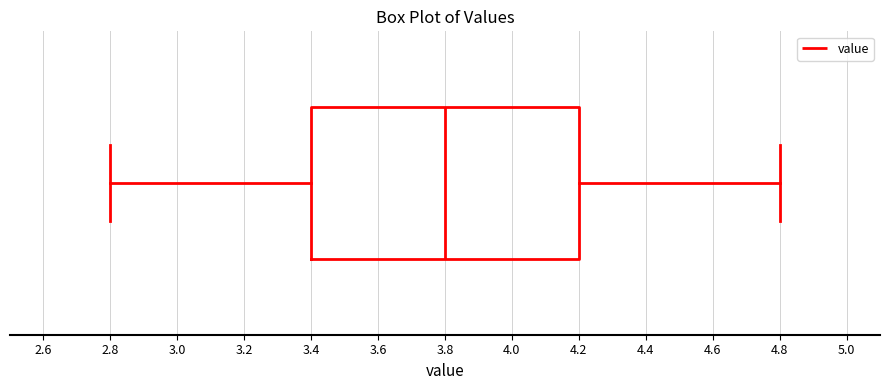

Read this box plot against the x-axis: the position of the median line, the range covered by the box, and the ends of both whiskers. The values are not printed on the chart, so give them approximately, as read against the axis.

median 3.8, box 3.4 to 4.2, whiskers 2.8 to 4.8